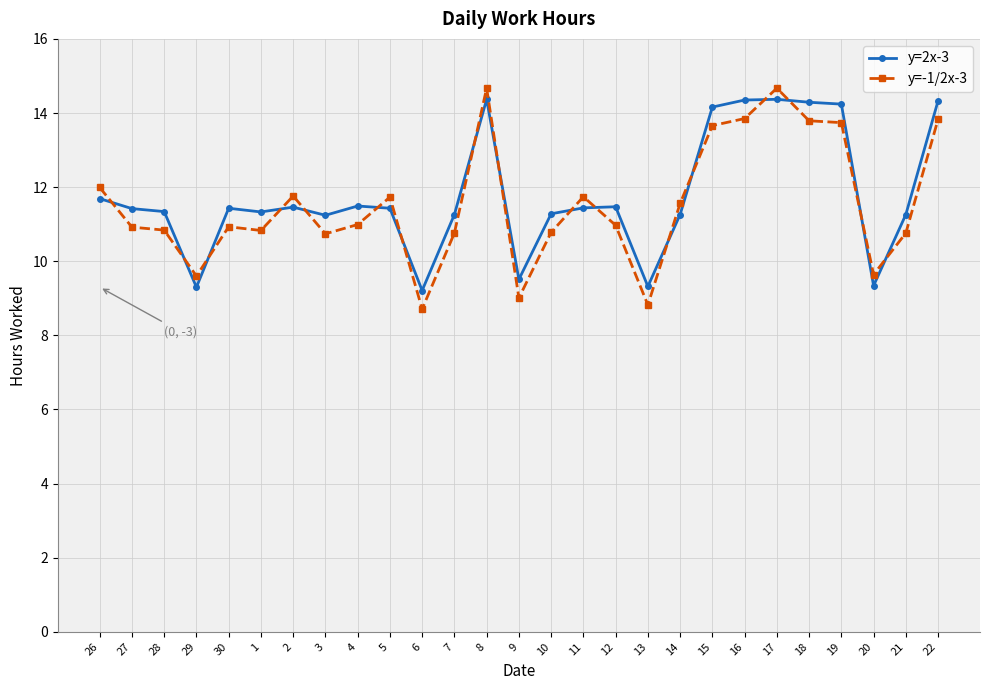

At how many categories does at least one series exceed 9?

27